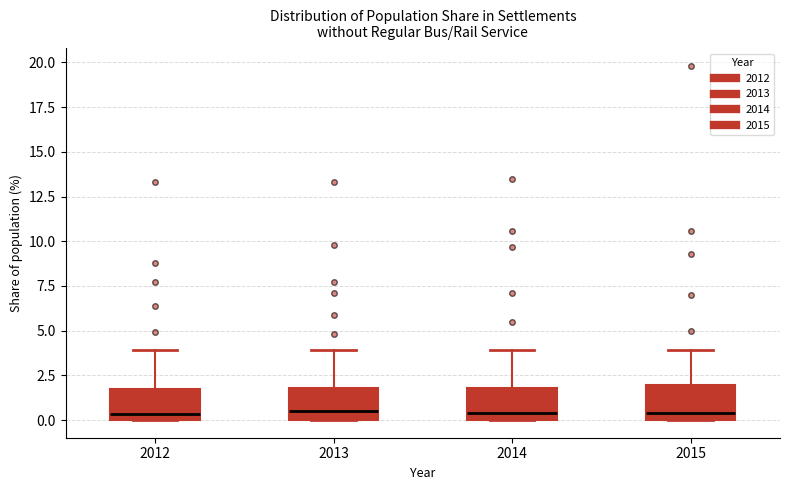

Where is the upper edge of the box at x = 2012 on the y-axis? The values are not printed on the chart, so give them approximately, as read against the axis.

1.5